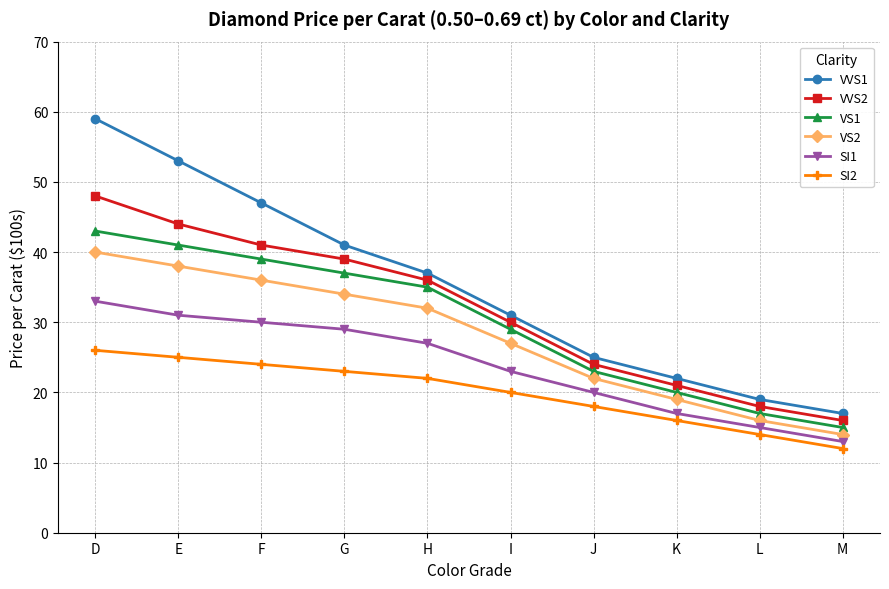

Where does the VS2 series first go above 32?

D